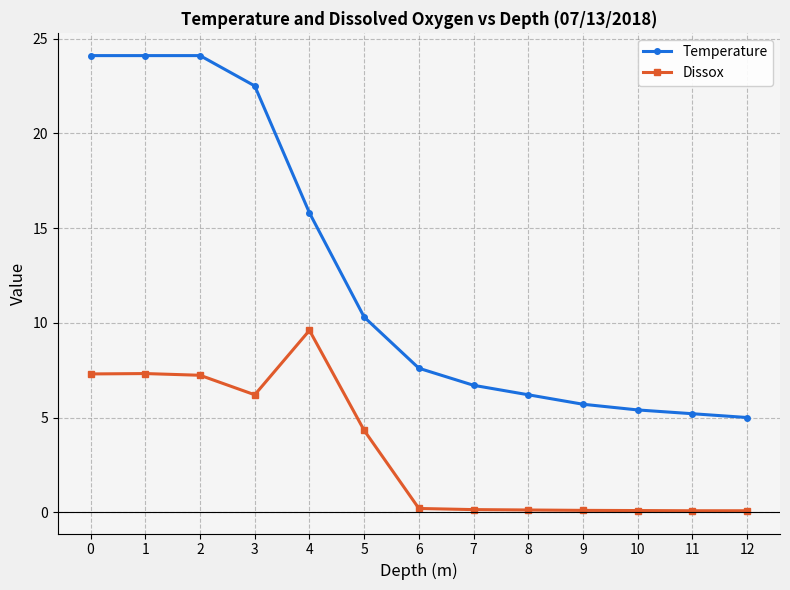

Rank the series by their maximum value, from lowest to highest.

Dissox, Temperature